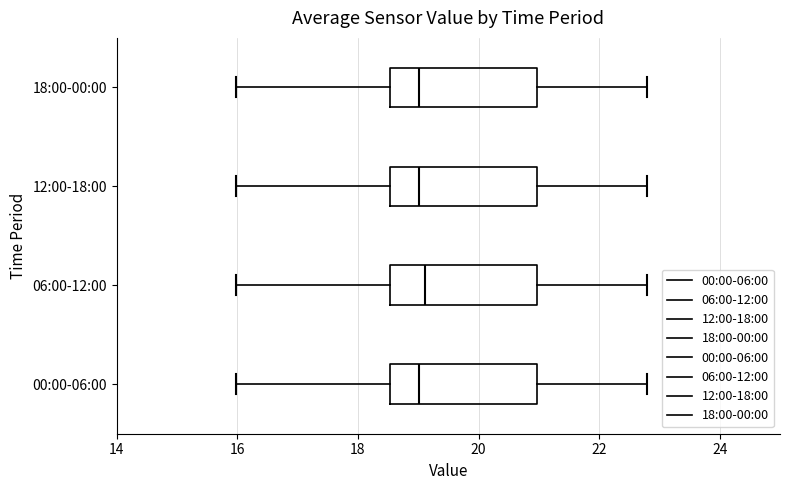

Where does the left whisker of the box for 12:00-18:00 end on the x-axis? The values are not printed on the chart, so give them approximately, as read against the axis.

16.0